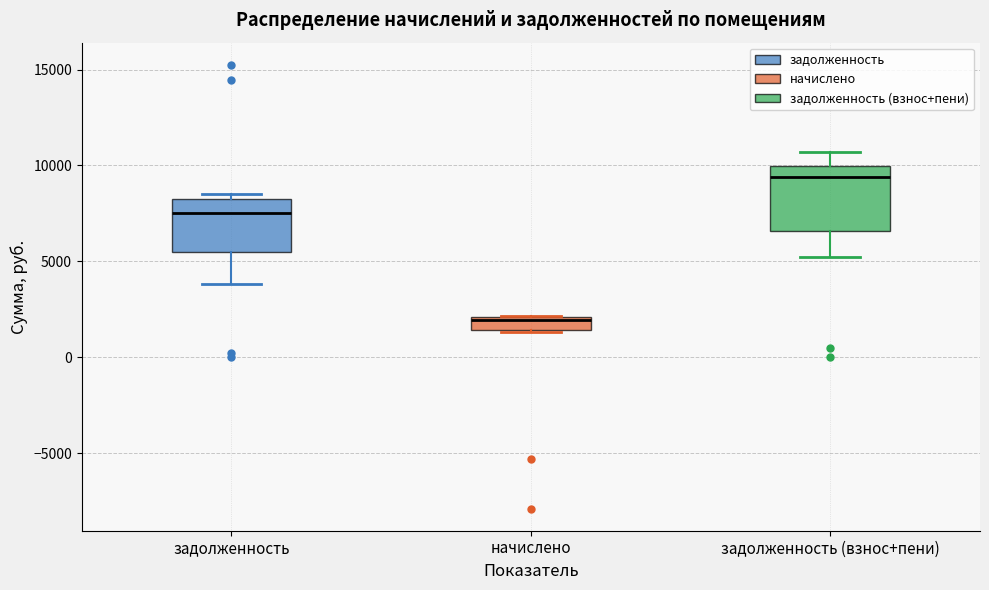

Which box has the lowest median line?

начислено